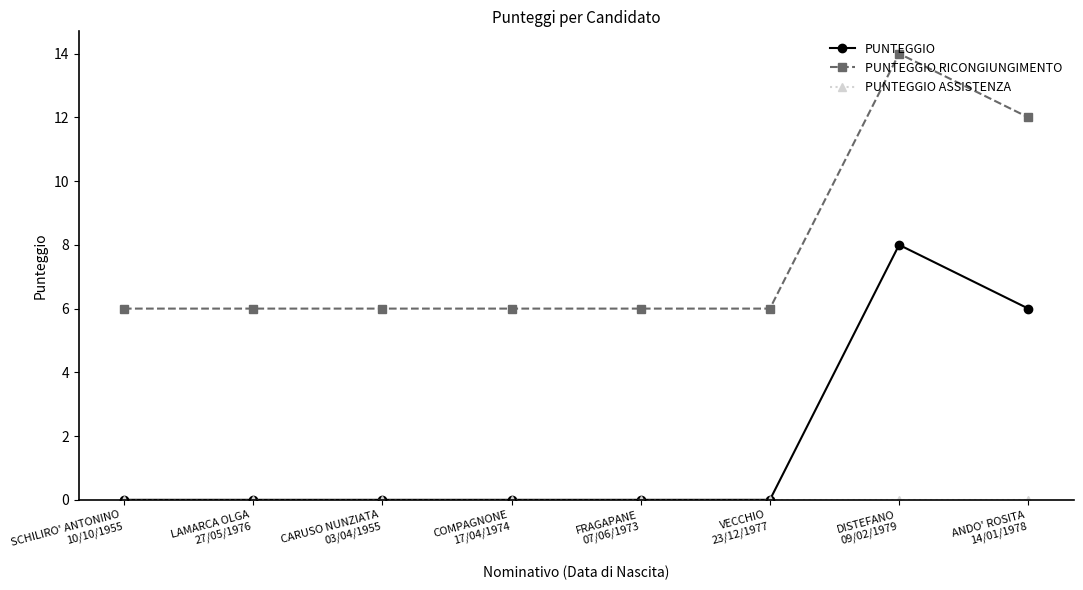

What is the total value across all series at DISTEFANO
09/02/1979?

22